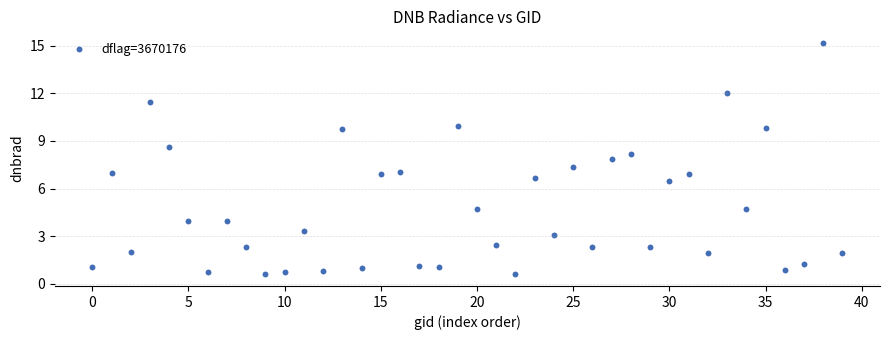

What is the range of Y values (max minus min)?

14.6